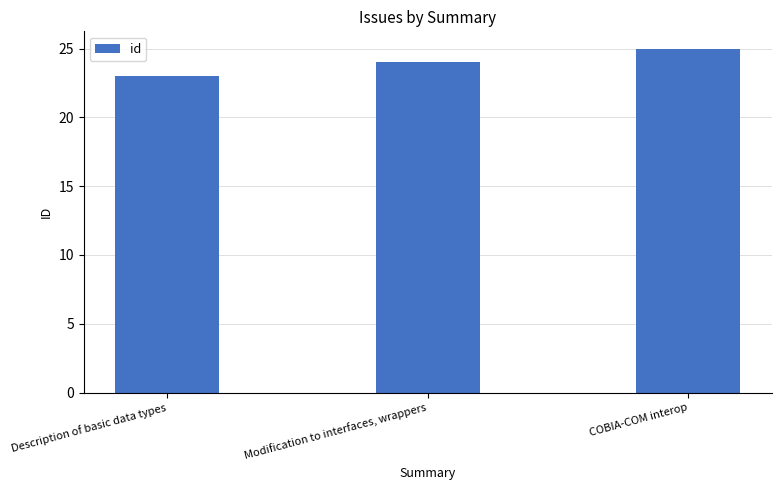

Reading left to right, what are all the values shown in this chart?

Description of basic data types=23	Modification to interfaces, wrappers=24	COBIA-COM interop=25